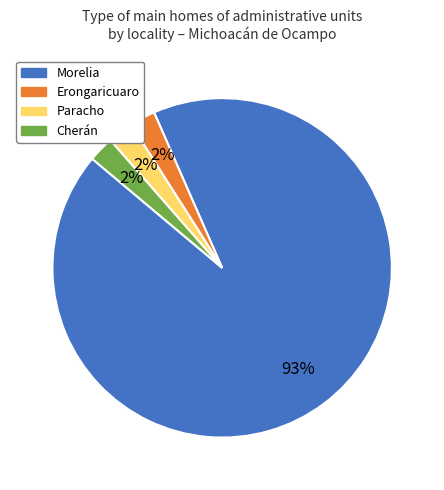

To the nearest percent, what is the average slice percentage?

25%